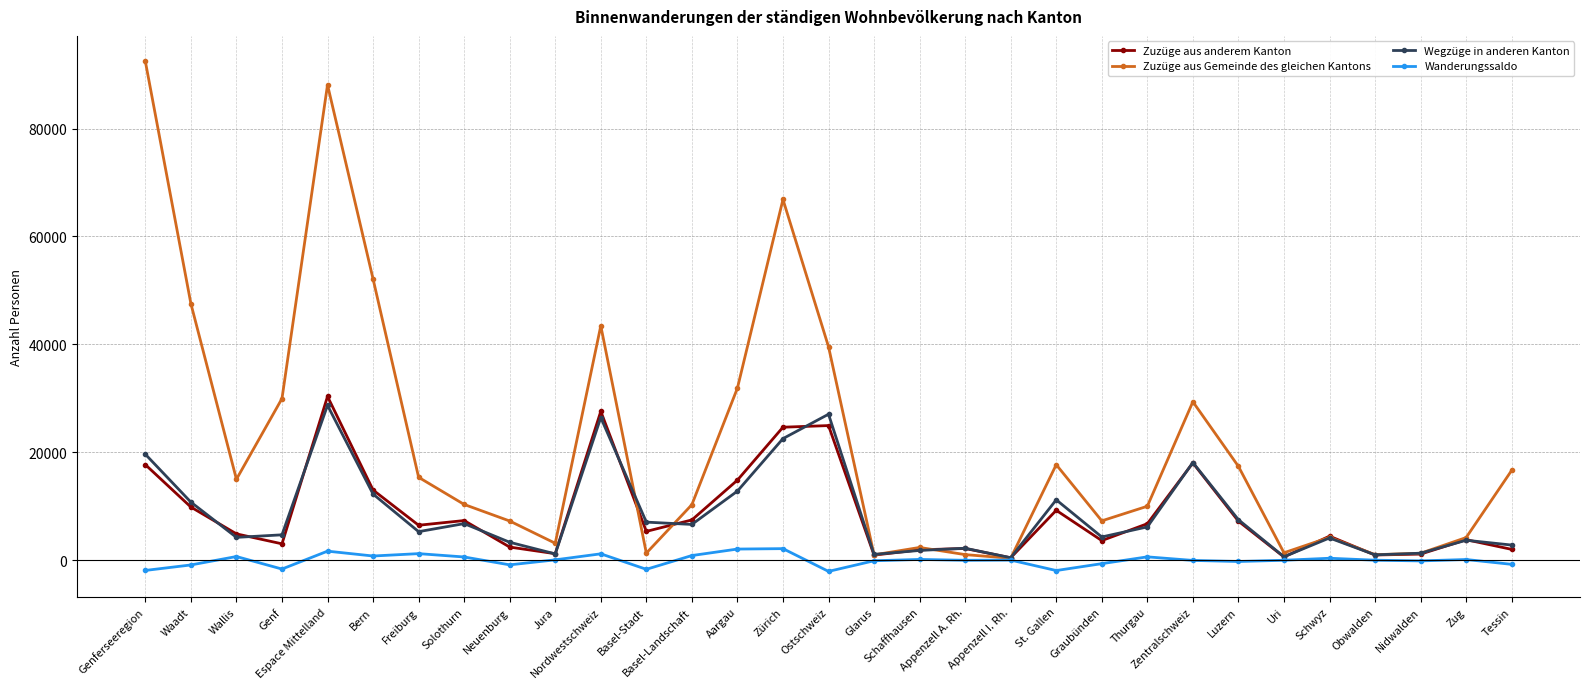

True or false: Wegzüge in anderen Kanton has a value of 27036 at Ostschweiz.

True